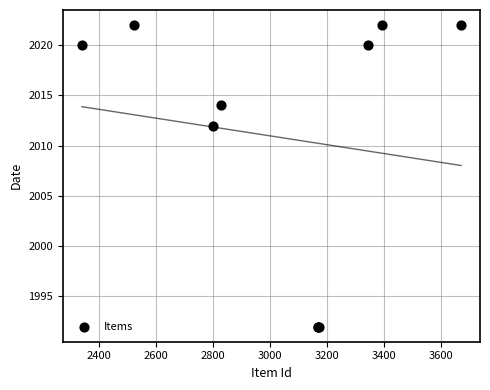

What Y value in the scatter plot is closest to 2007?

2012